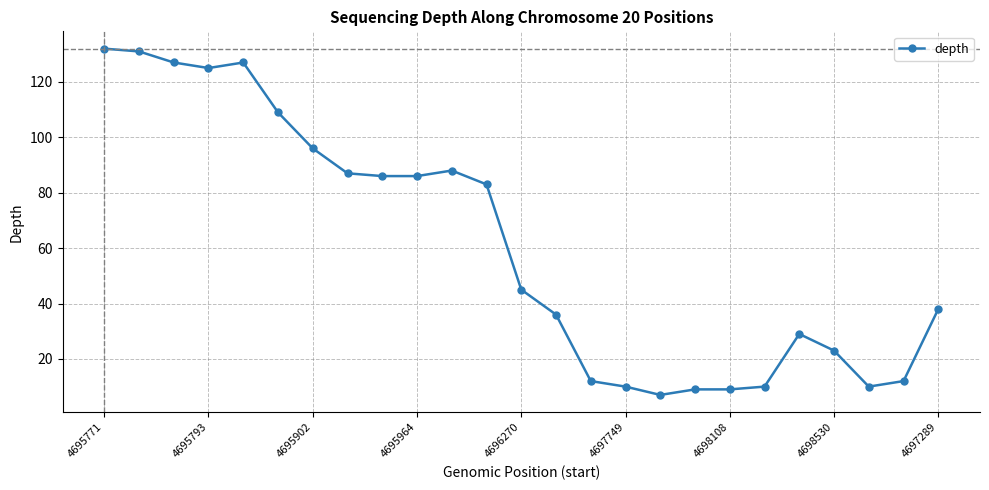

What is the average value?

61